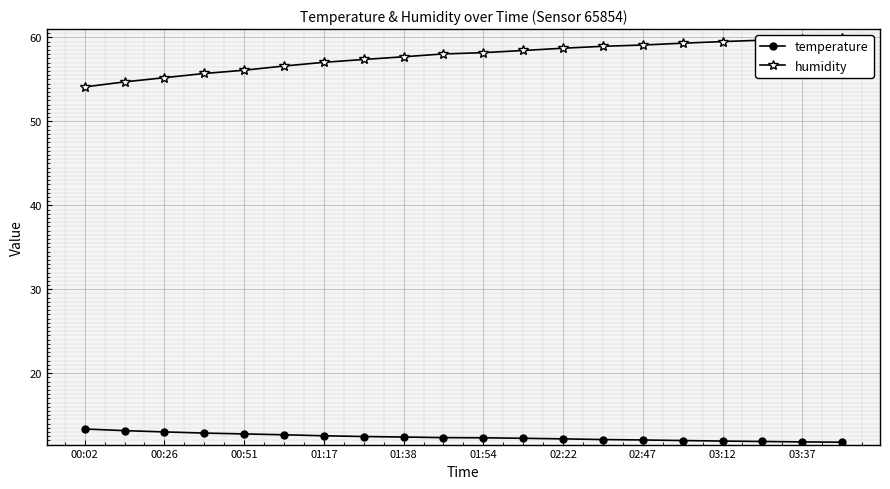

The value of temperature at 01:54 is 12.3. True or false?

True